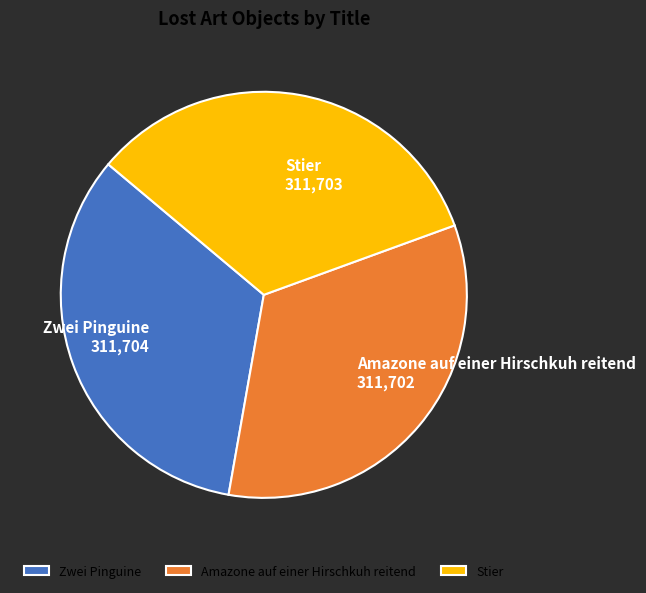

Approximately how many times larger is the value at Zwei Pinguine compared to Amazone auf einer Hirschkuh reitend?

1.0